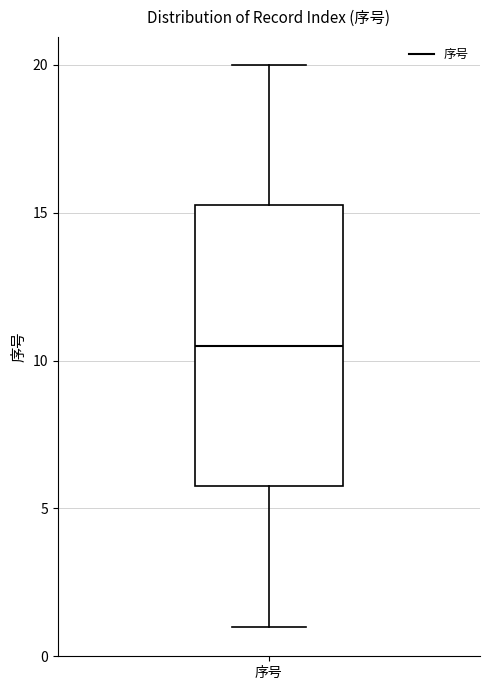

Transcribe this box plot: give where the median line is, the range the box spans, and where the two whiskers end, as read against the y-axis. The values are not printed on the chart, so give them approximately, as read against the axis.

median 10.5, box 6.0 to 15.5, whiskers 1.0 to 20.0